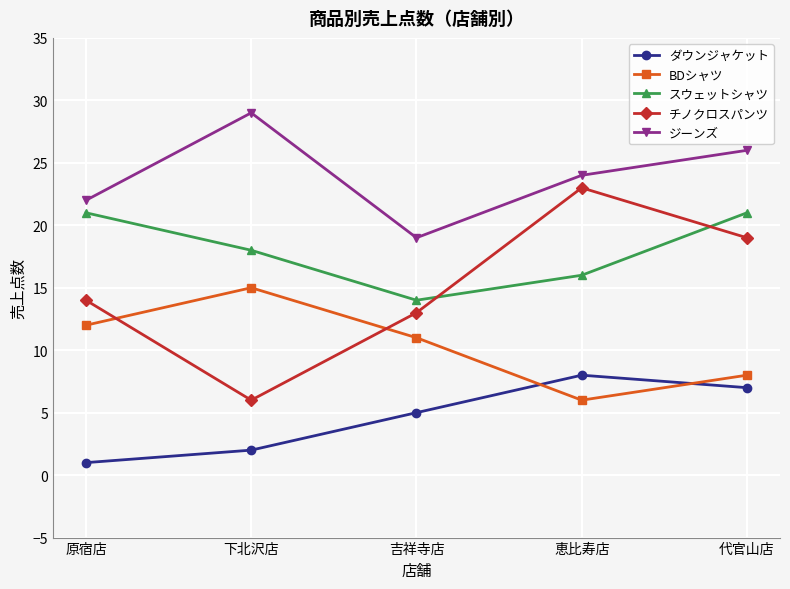

True or false: スウェットシャツ has a value of 10 at 下北沢店.

False